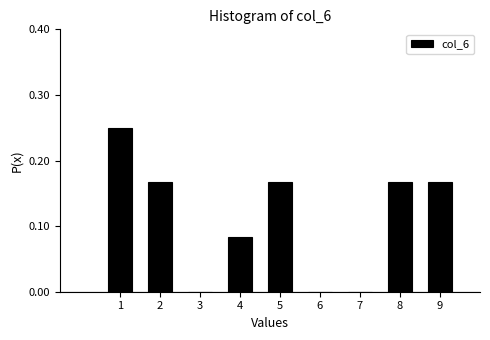

Reading left to right, list every bar in this chart as the range it spans on the x-axis followed by its height. The values are not printed on the chart, so give them approximately, as read against the axis.

0.5 to 1.5: 0.25
1.5 to 2.5: 0.17
2.5 to 3.5: 0
3.5 to 4.5: 0.08
4.5 to 5.5: 0.17
5.5 to 6.5: 0
6.5 to 7.5: 0
7.5 to 8.5: 0.17
8.5 to 9.5: 0.17